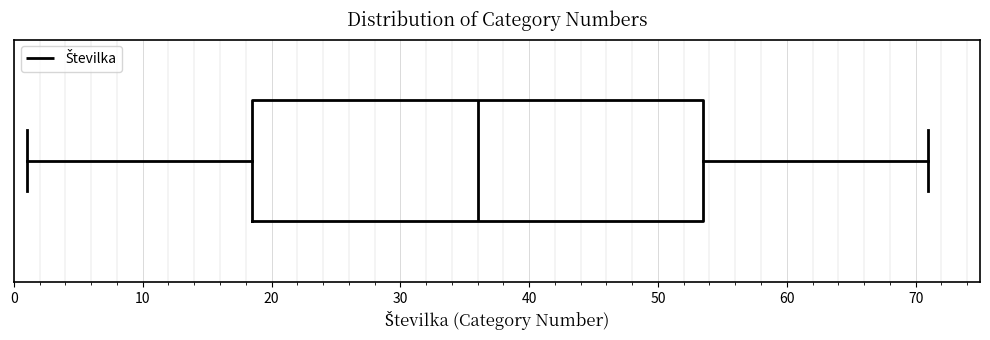

Read this box plot against the x-axis: the position of the median line, the range covered by the box, and the ends of both whiskers. The values are not printed on the chart, so give them approximately, as read against the axis.

median 36, box 19 to 54, whiskers 1 to 71